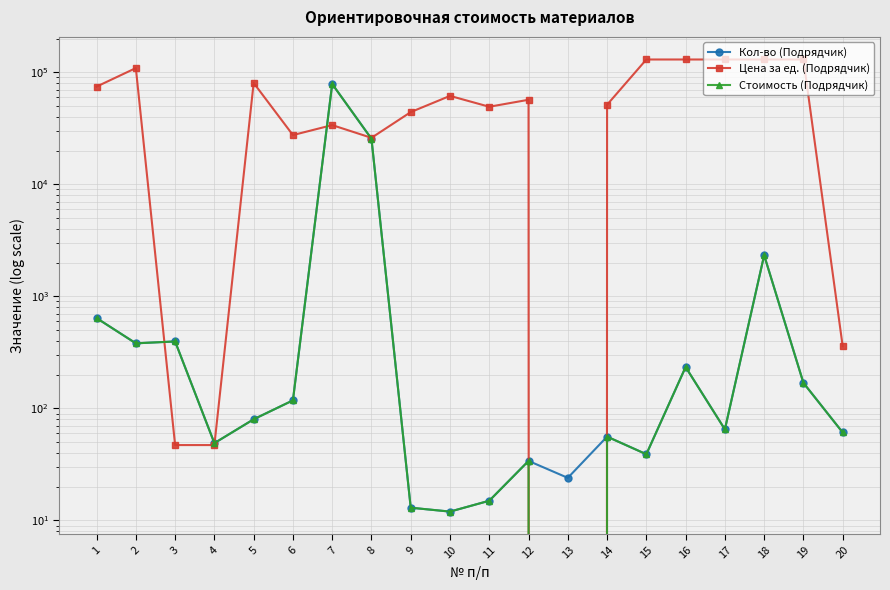

How many lines are shown in the chart?

3